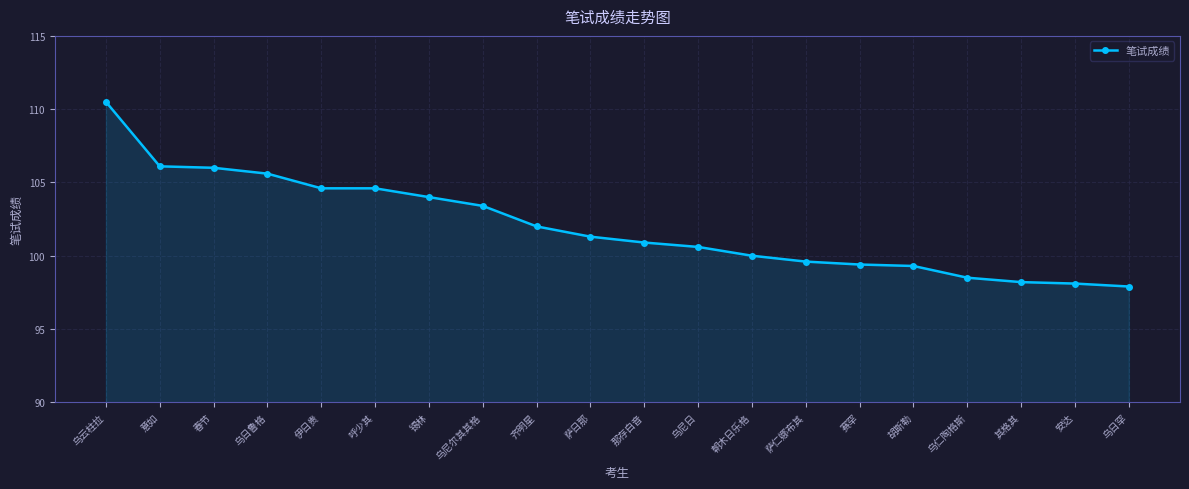

What is the label of the 16th point from the left?

胡斯勒